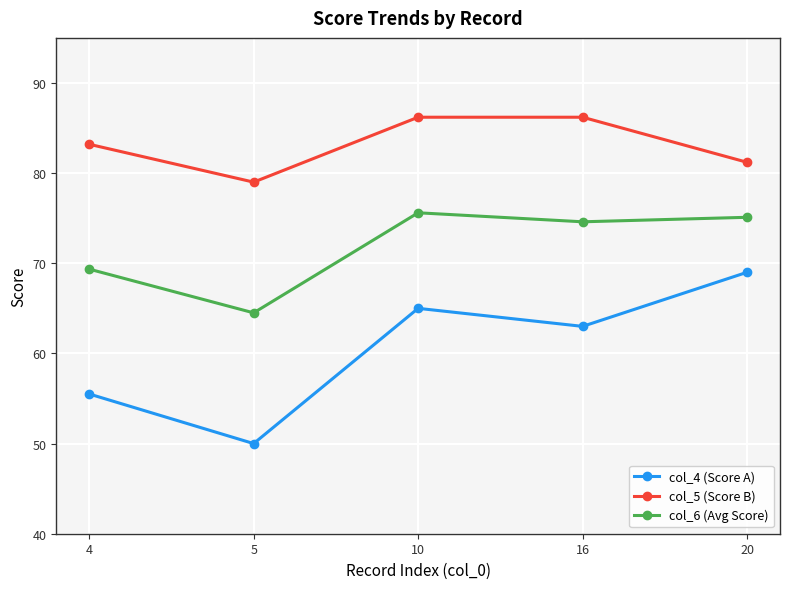

Is it true that col_6 (Avg Score) equals 97.6 at 4?

False